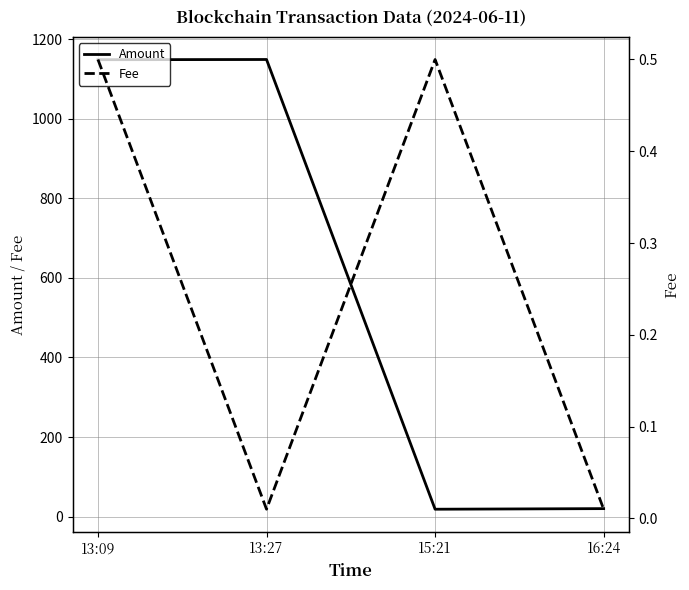

True or false: Fee has more than 1 points higher than both neighbors.

False